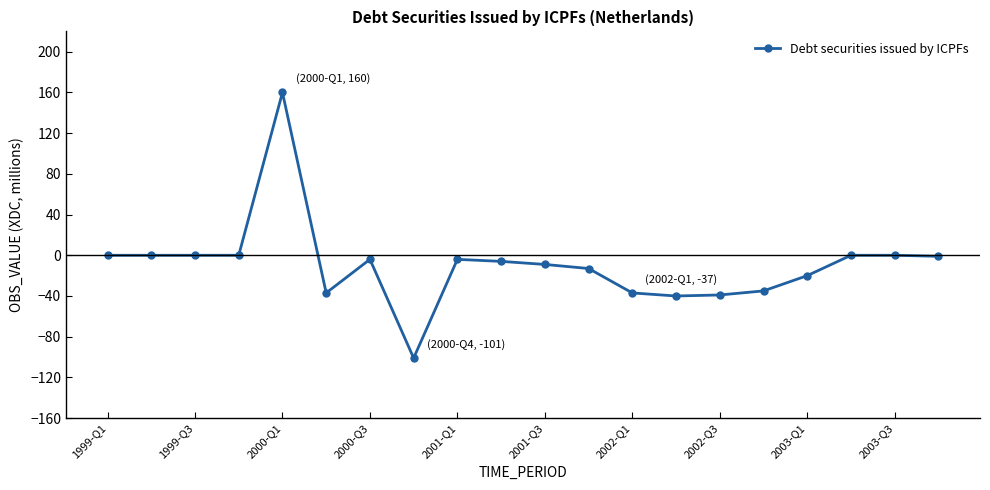

What is the difference between the maximum and minimum values?

261